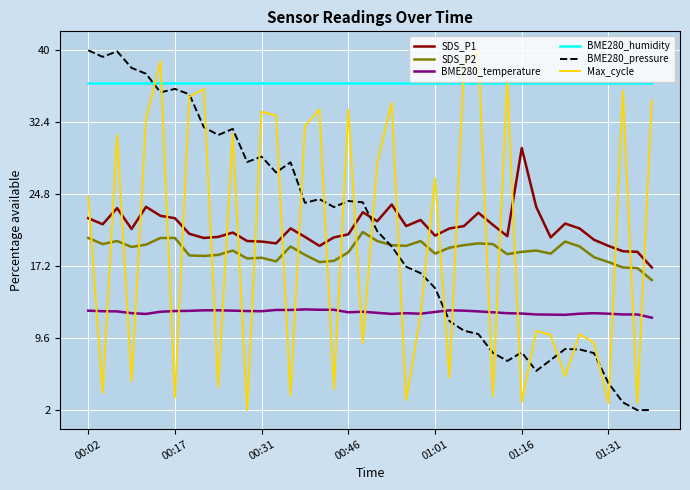

Which series has the largest total across all categories?

BME280_humidity